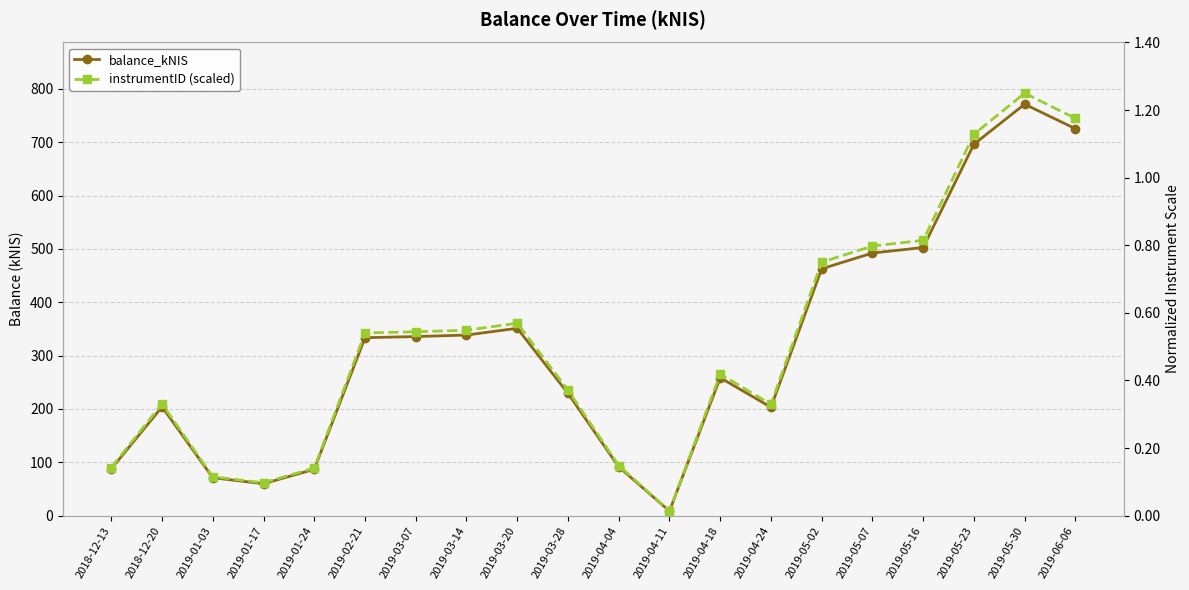

True or false: instrumentID (scaled) and balance_kNIS cross at least once.

False